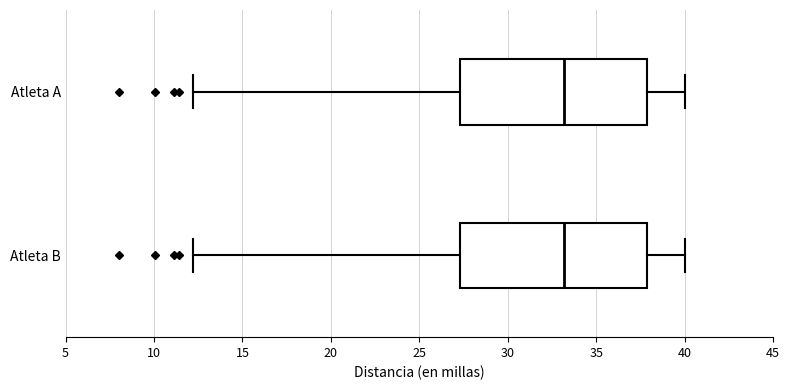

Reading bottom to top, transcribe this box plot: for each box, give where its median line is, the range the box spans, and where its two whiskers end, as read against the x-axis. The values are not printed on the chart, so give them approximately, as read against the axis.

Atleta B: median 33.0, box 27.5 to 38.0, whiskers 12.0 to 40.0
Atleta A: median 33.0, box 27.5 to 38.0, whiskers 12.0 to 40.0